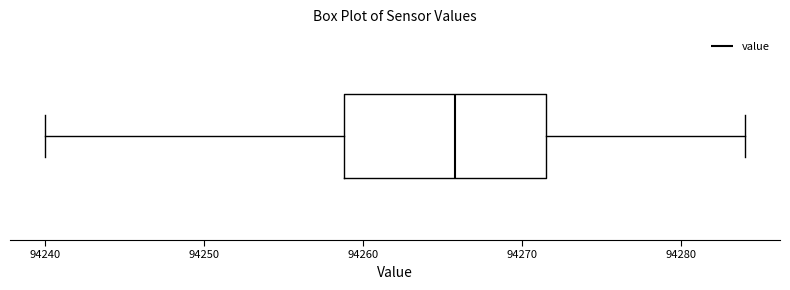

Transcribe this box plot: give where the median line is, the range the box spans, and where the two whiskers end, as read against the x-axis. The values are not printed on the chart, so give them approximately, as read against the axis.

median 94266, box 94259 to 94272, whiskers 94240 to 94284